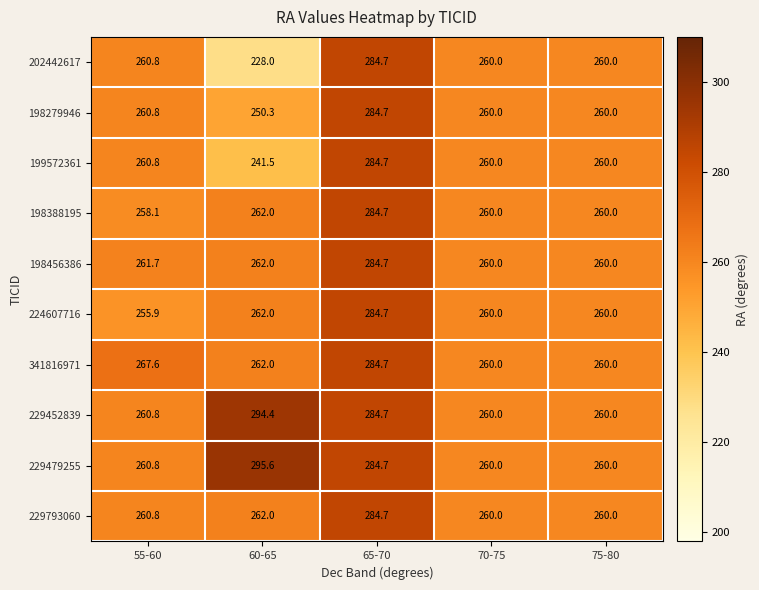

The value of 341816971 at 65-70 is 284.7. True or false?

True